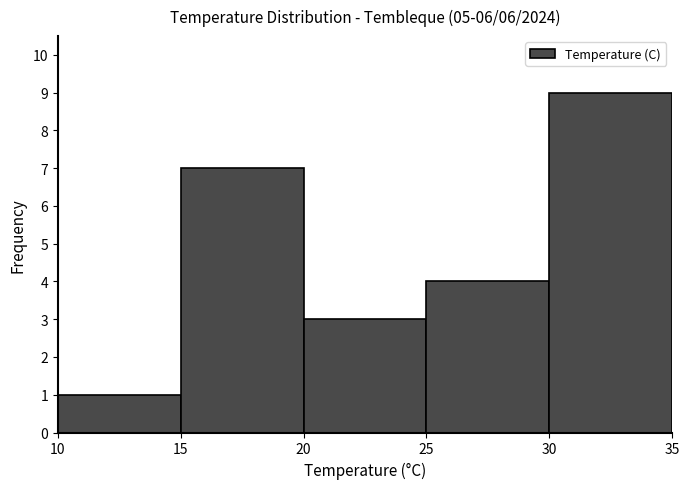

What is the height of the bar covering 20 to 25 on the x-axis? The values are not printed on the chart, so give them approximately, as read against the axis.

3